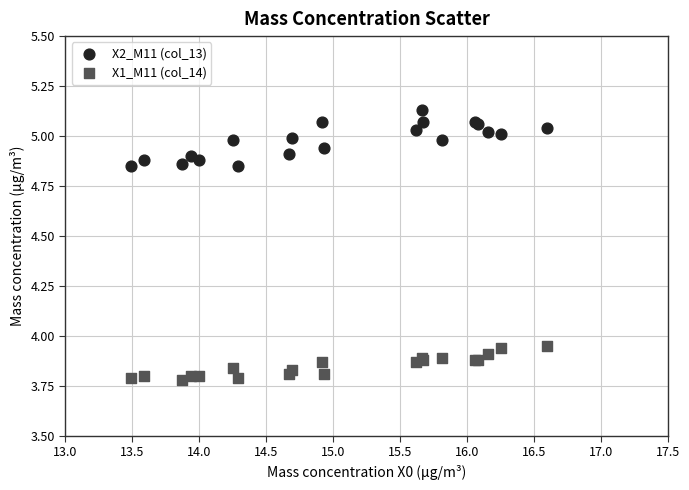

What are all the series names shown in the legend?

X2_M11 (col_13), X1_M11 (col_14)